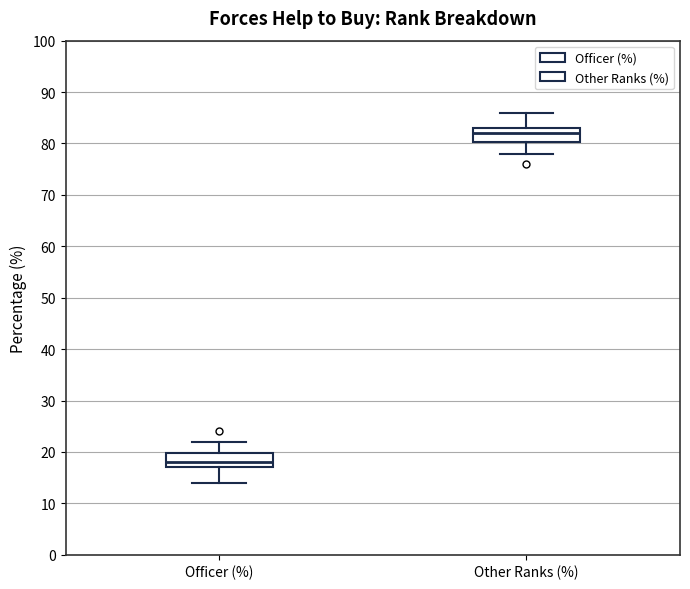

Reading left to right, transcribe this box plot: for each box, give where its median line is, the range the box spans, and where its two whiskers end, as read against the y-axis. The values are not printed on the chart, so give them approximately, as read against the axis.

Officer (%): median 18, box 17 to 20, whiskers 14 to 22
Other Ranks (%): median 82, box 80 to 83, whiskers 78 to 86